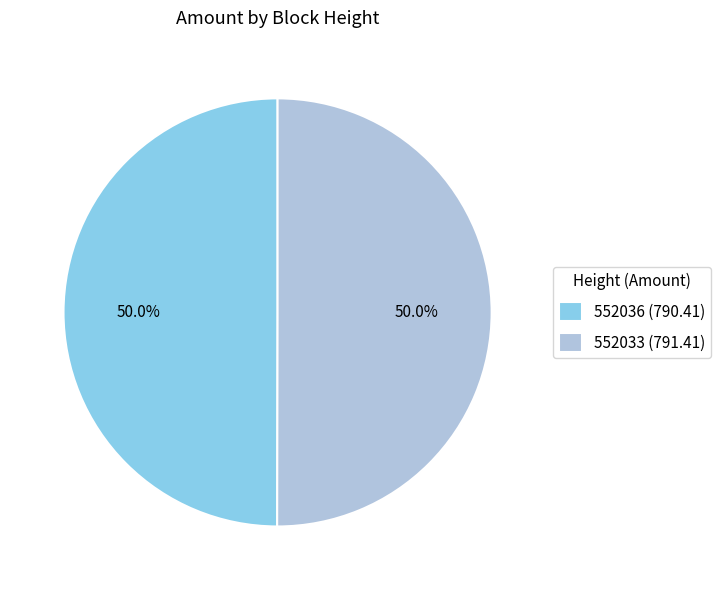

How many segments does this pie chart have?

2